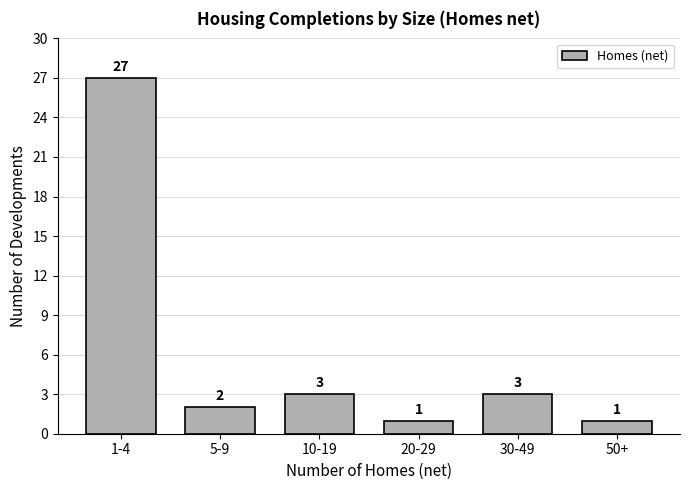

Reading right to left, transcribe all the data shown in this chart.

1	3	1	3	2	27